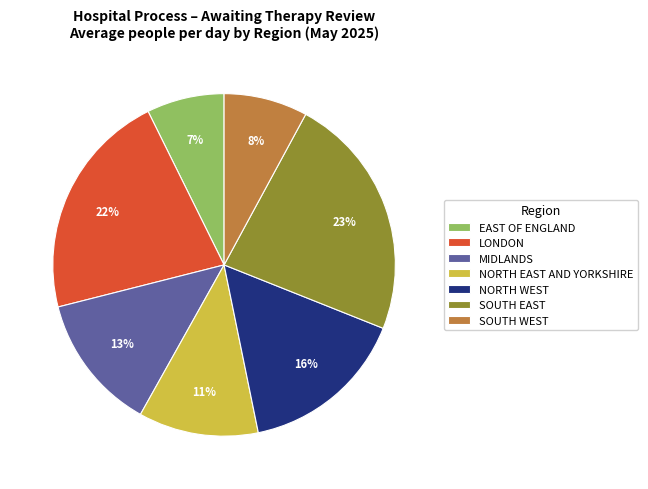

The EAST OF ENGLAND slice represents 14% of the pie. True or false?

False